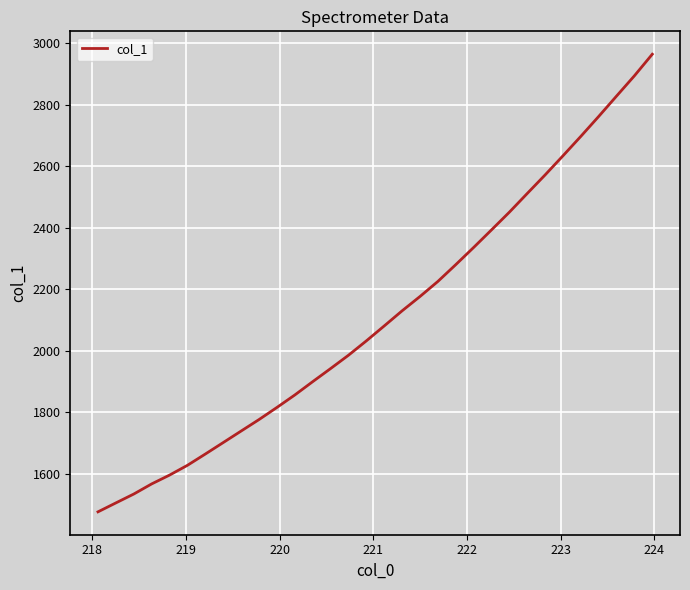

What is the greatest value displayed?

2964.8